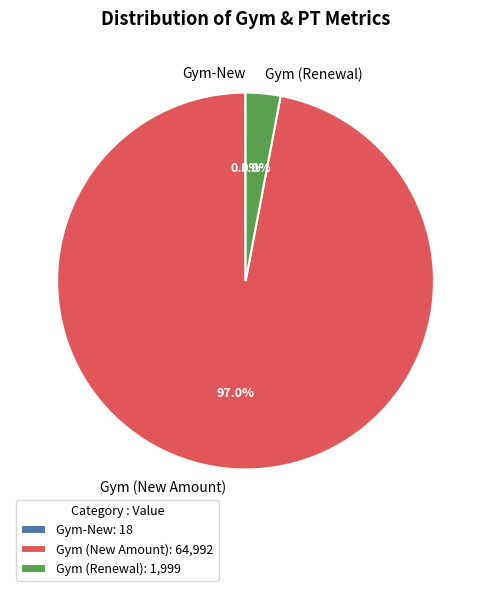

Is there a majority slice in this chart?

Yes